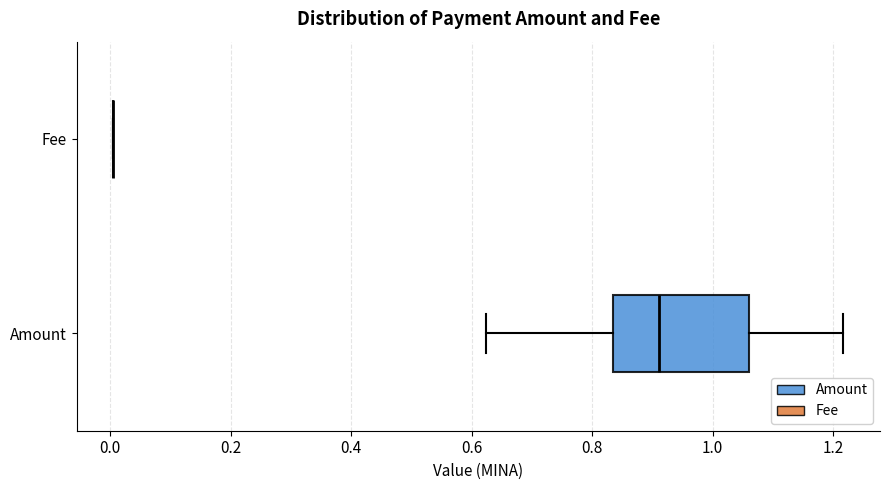

Comparing the boxes themselves (not the whiskers), which one is the widest?

Amount